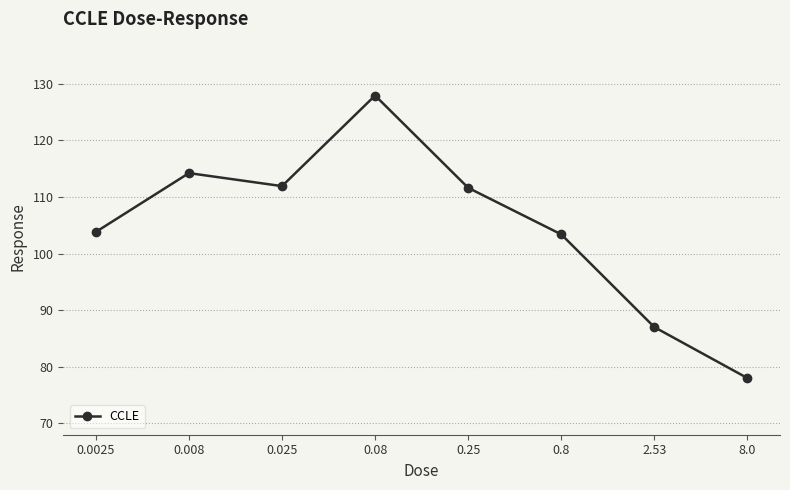

What is the difference between the maximum and second lowest values?

40.9